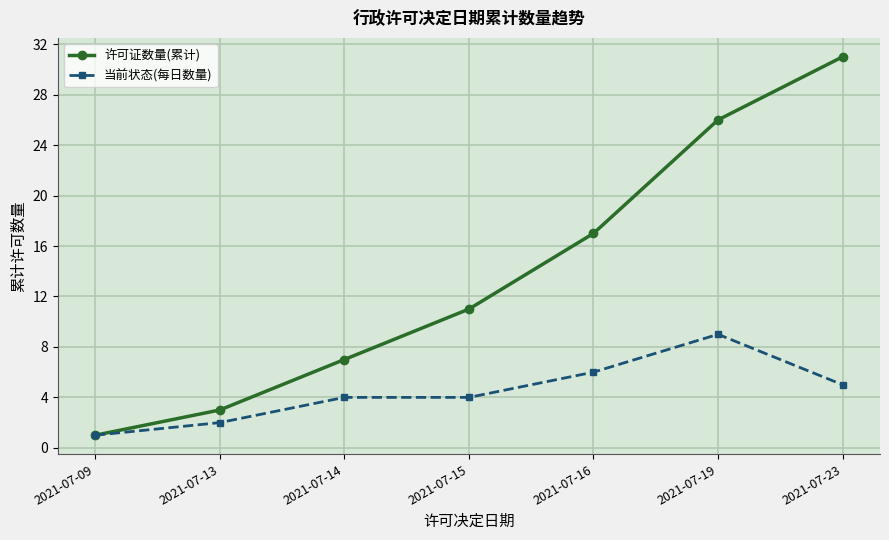

What are all the series names shown in the legend?

许可证数量(累计), 当前状态(每日数量)